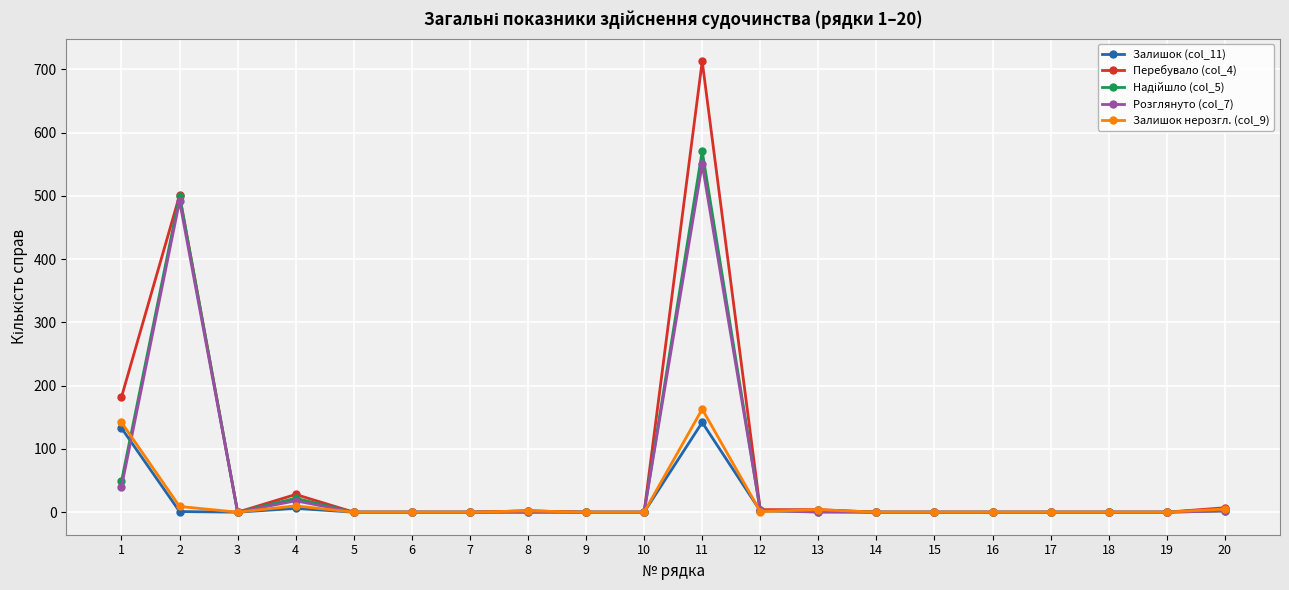

True or false: Розглянуто (col_7) has more than 2 points higher than both neighbors.

True